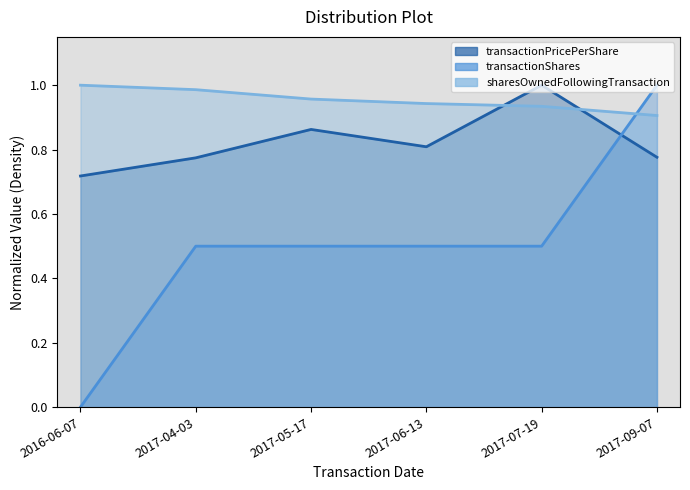

Which series has the largest total across all categories?

sharesOwnedFollowingTransaction